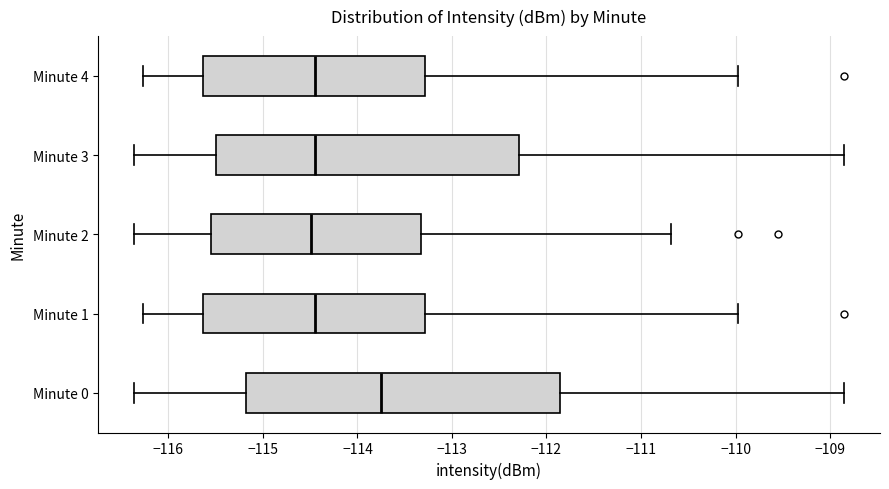

Where is the left edge of the box for Minute 4 on the x-axis? The values are not printed on the chart, so give them approximately, as read against the axis.

-115.6